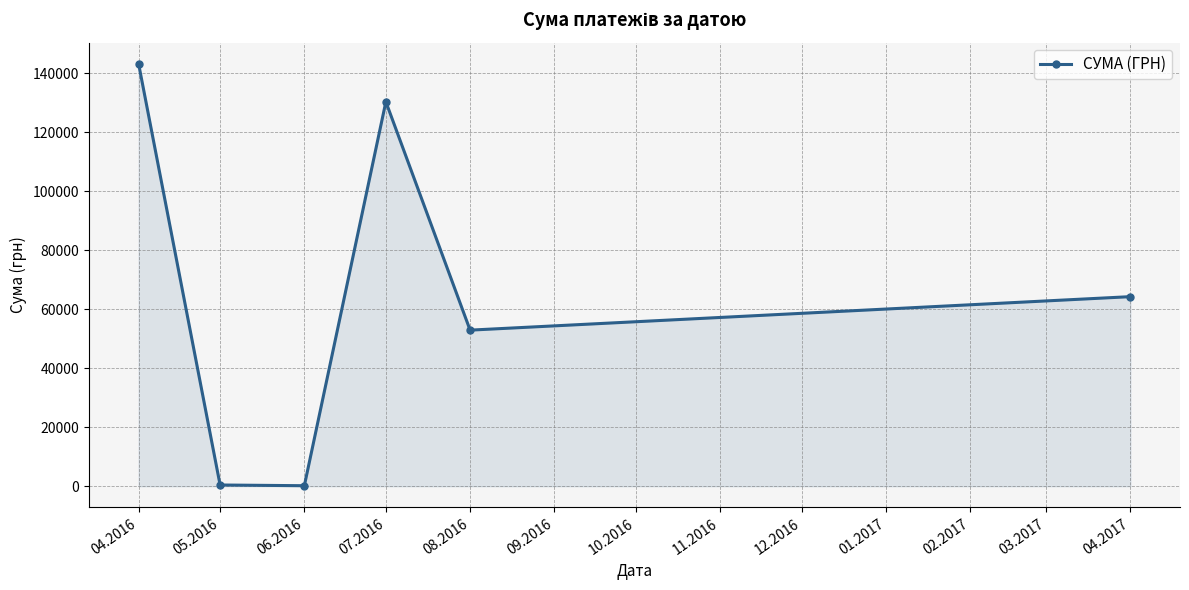

What is the difference between the second highest and minimum values?

130203.7